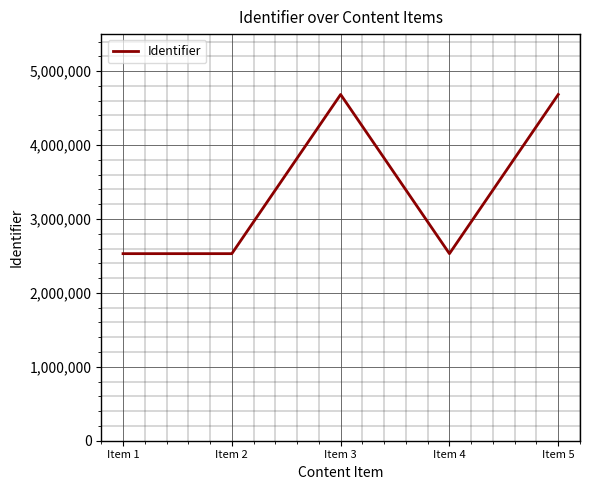

How many interior local peaks (higher than both neighbors) does the data have?

1